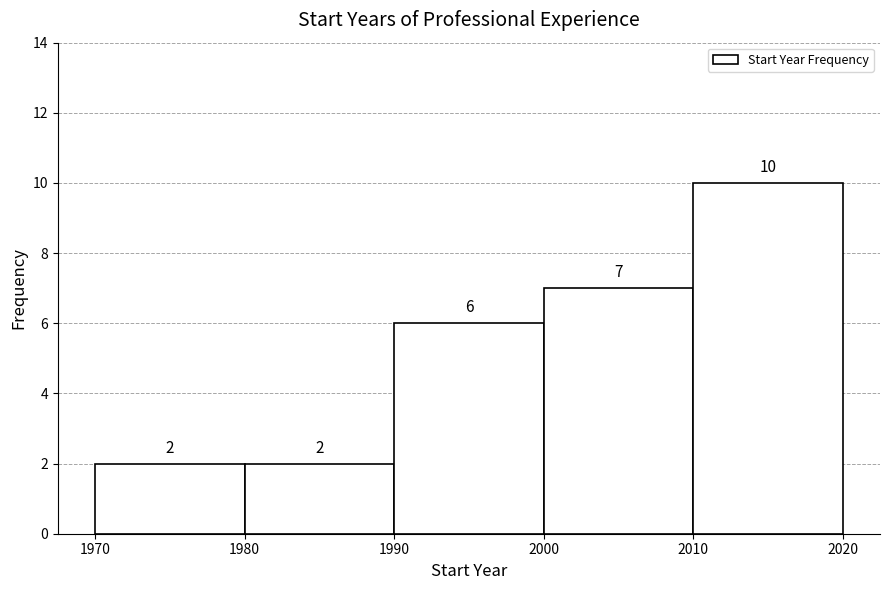

Reading left to right, transcribe this chart: for each bar, give the range it covers on the x-axis and its height.

1970 to 1980: 2
1980 to 1990: 2
1990 to 2000: 6
2000 to 2010: 7
2010 to 2020: 10